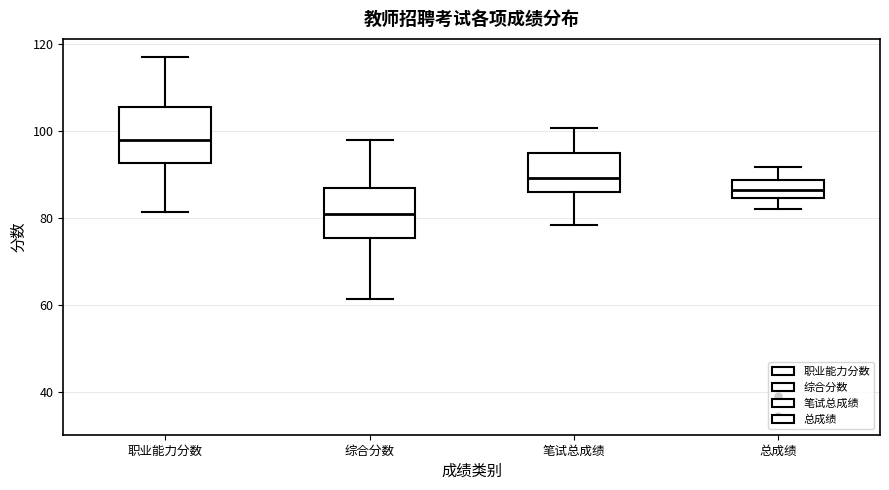

Which box has the highest median line?

职业能力分数